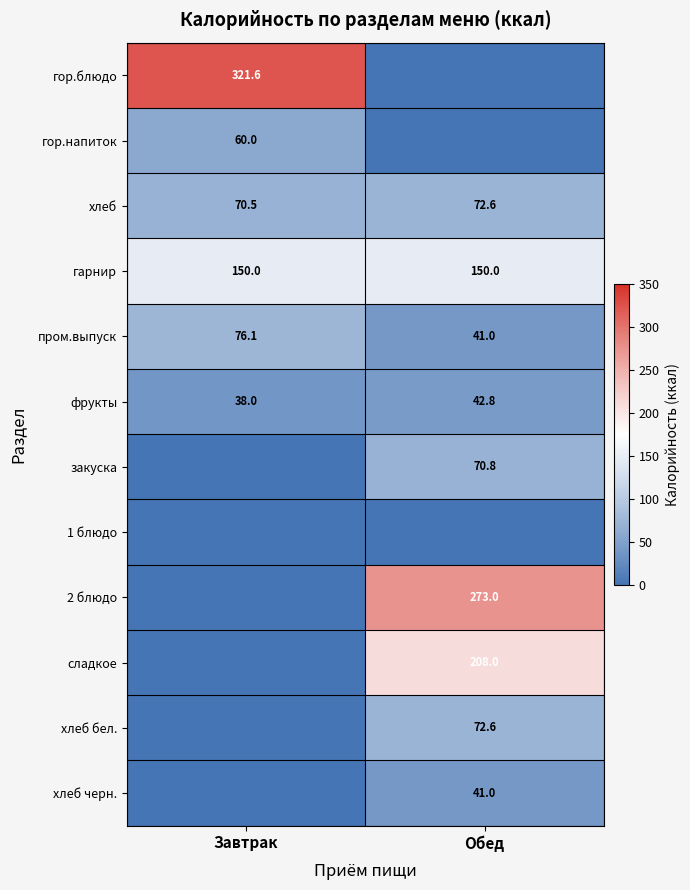

Rank the categories by фрукты value from lowest to highest.

Завтрак, Обед